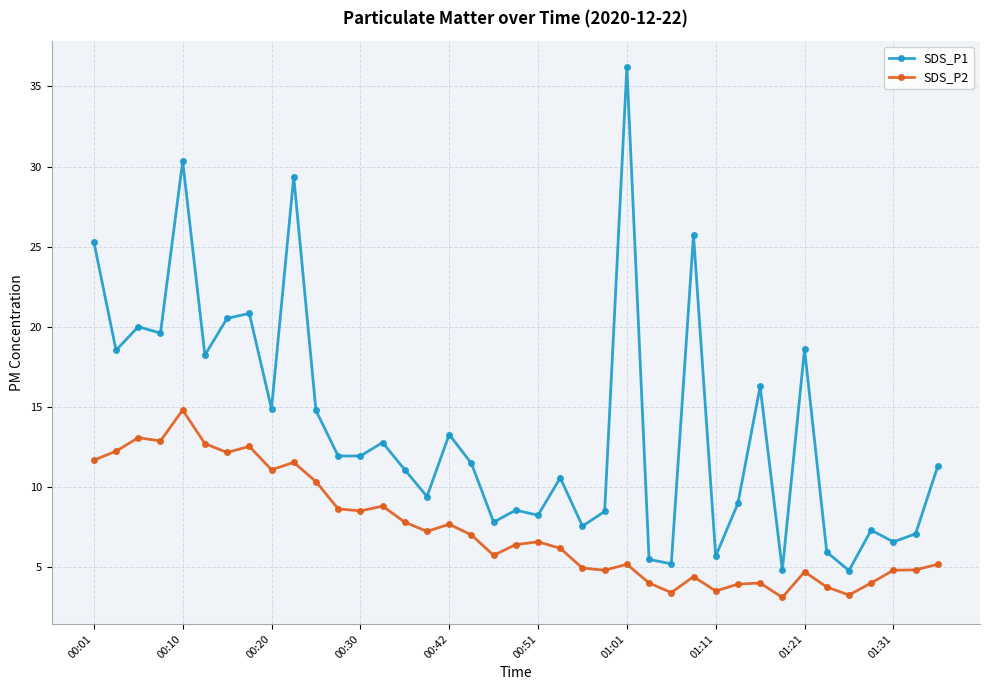

What is the maximum value shown in the chart?

36.2